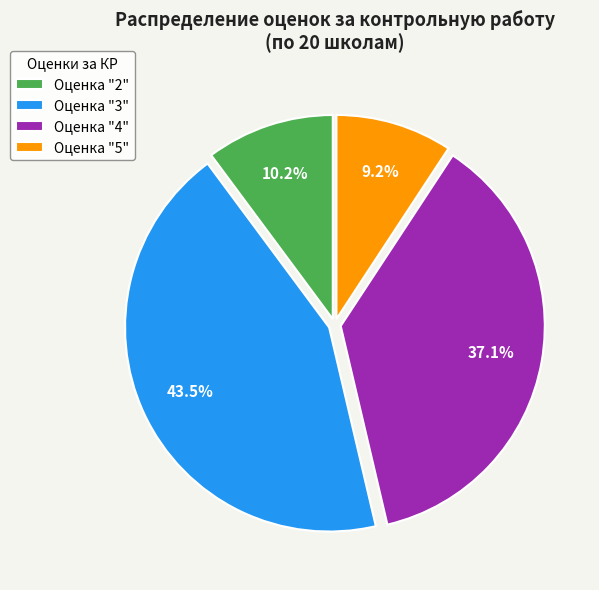

Which has a higher value, Оценка "3" or Оценка "5"?

Оценка "3"